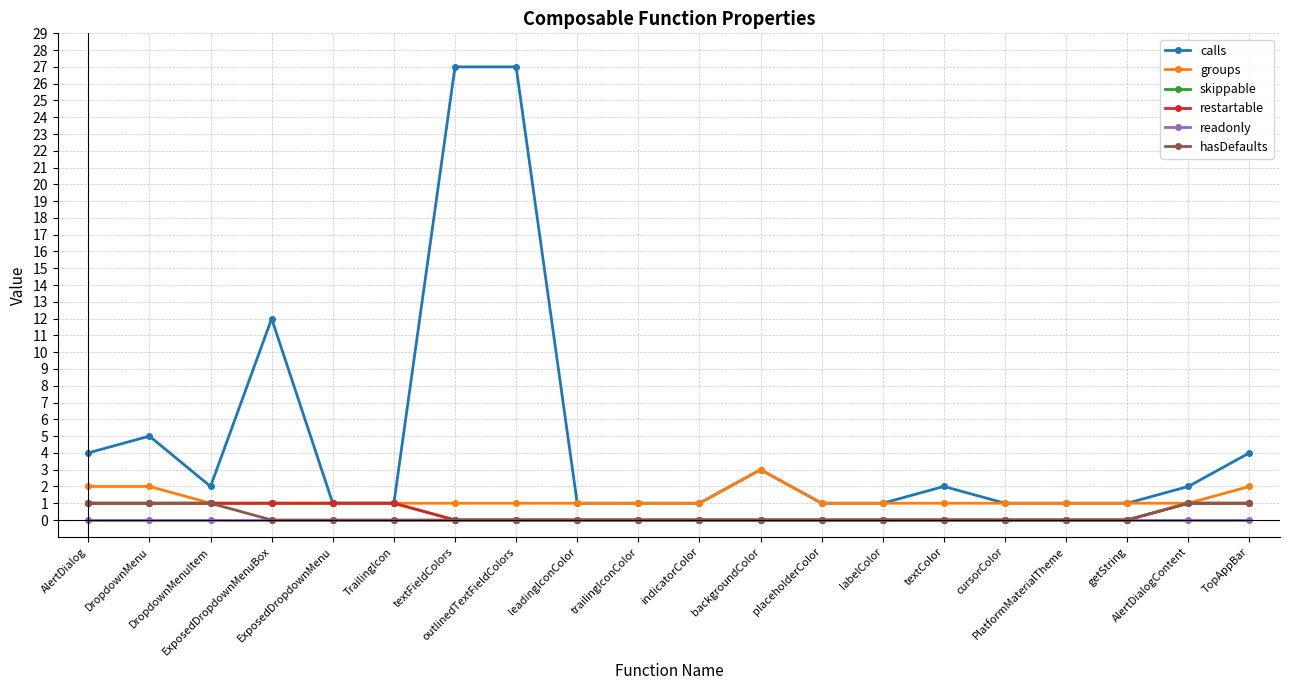

Rank the categories by groups value from highest to lowest.

backgroundColor, AlertDialog, DropdownMenu, TopAppBar, DropdownMenuItem, ExposedDropdownMenuBox, ExposedDropdownMenu, TrailingIcon, textFieldColors, outlinedTextFieldColors, leadingIconColor, trailingIconColor, indicatorColor, placeholderColor, labelColor, textColor, cursorColor, PlatformMaterialTheme, getString, AlertDialogContent